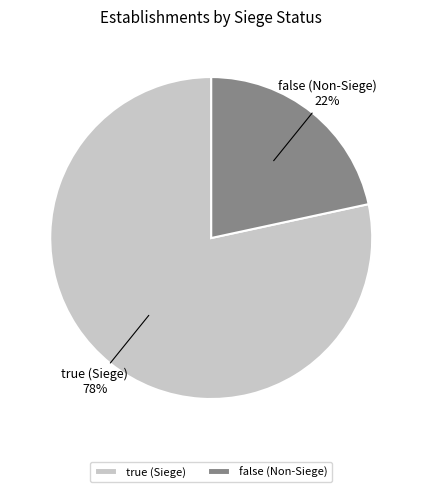

How many segments does this pie chart have?

2